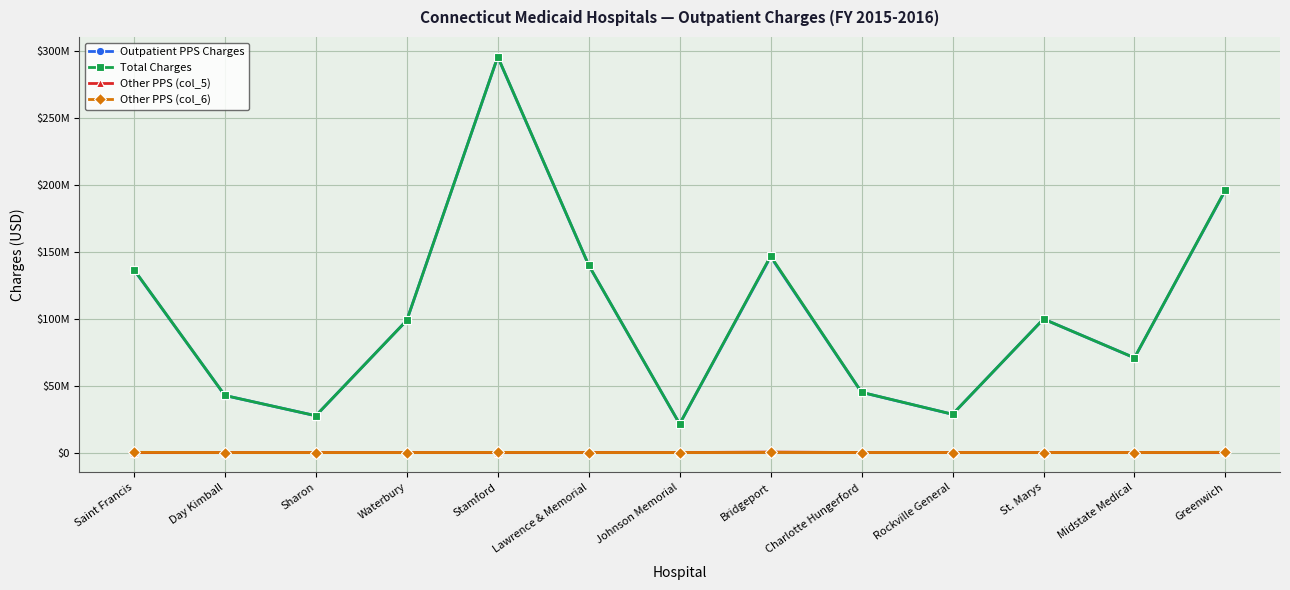

At how many categories does at least one series exceed 134372406?

5